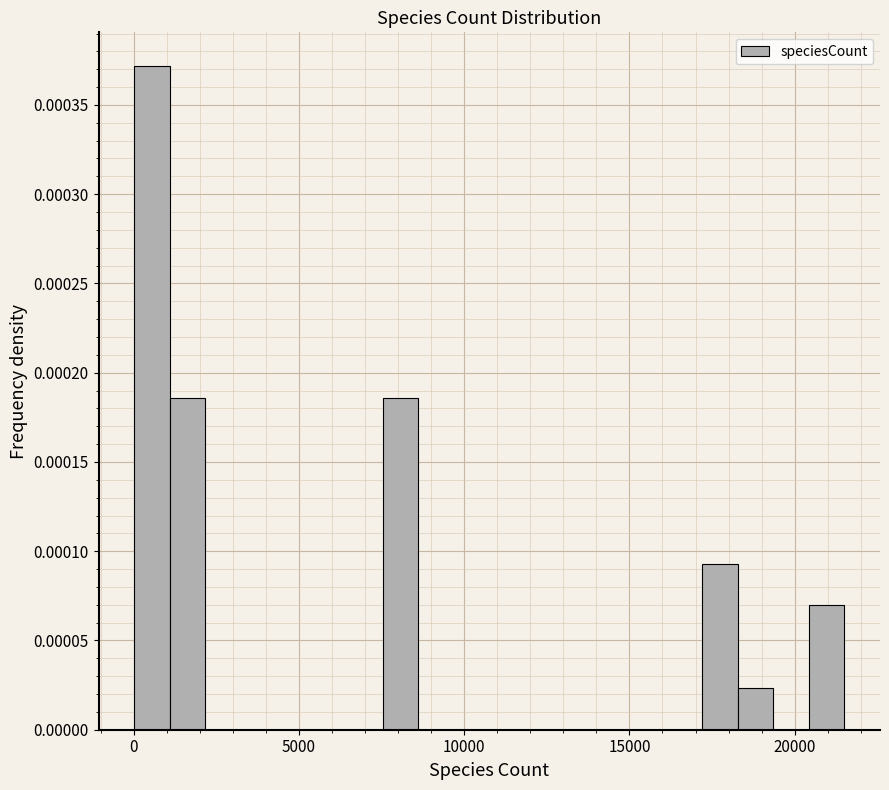

Read against the x-axis, roughly where is the centre of the tallest bar?

500